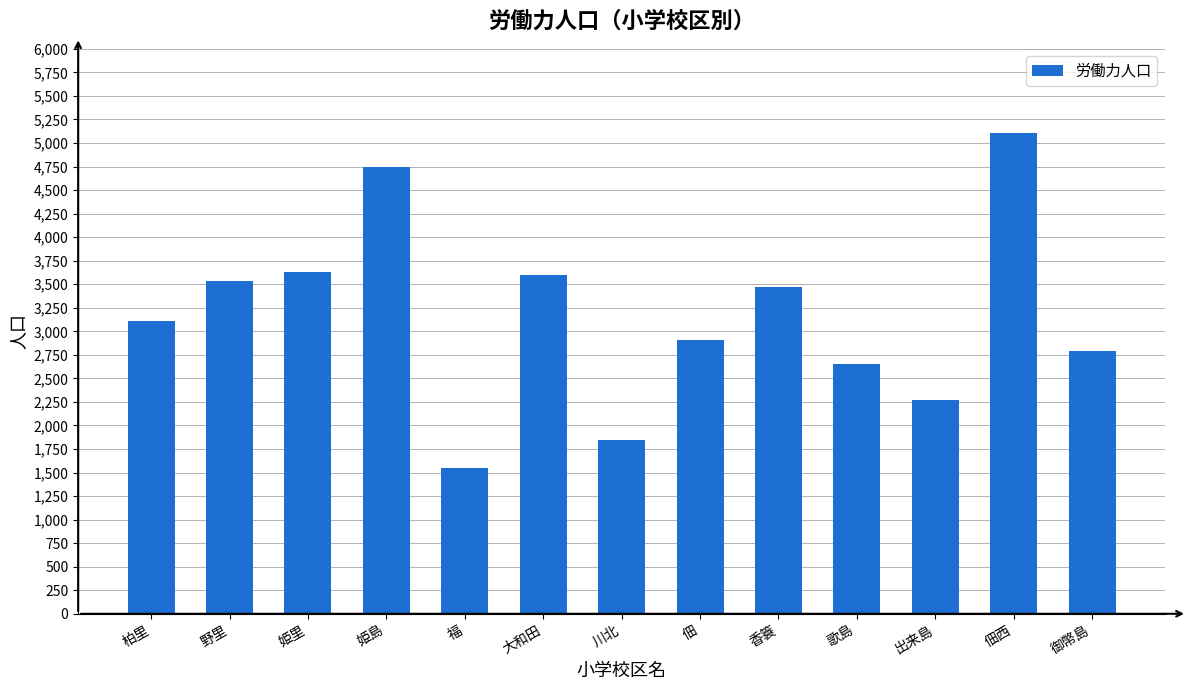

What is the greatest value displayed?

5109